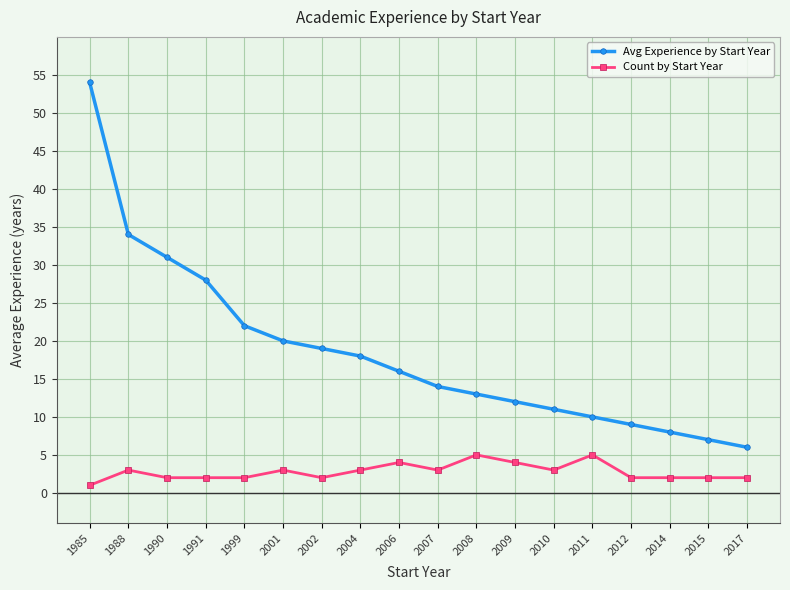

Does the chart have visible grid lines?

Yes